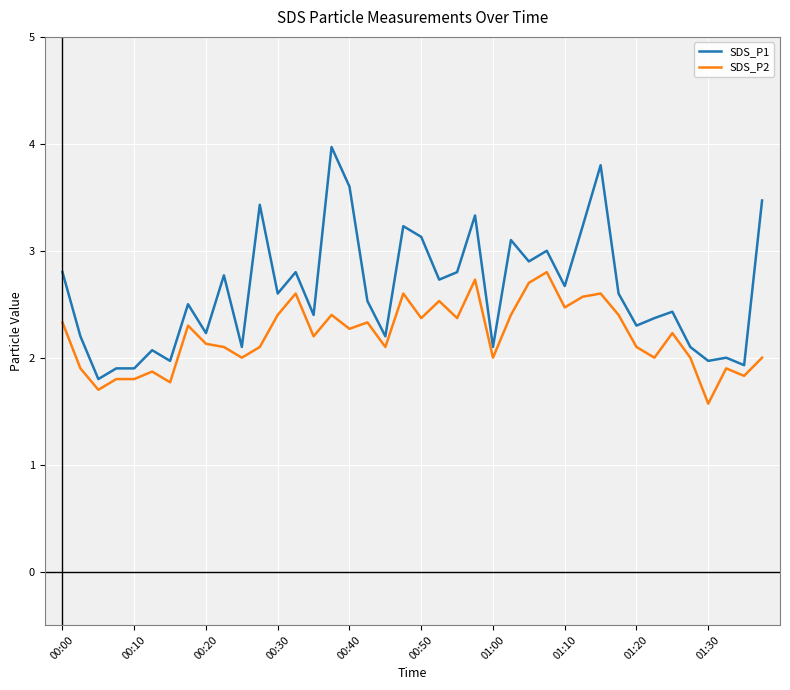

How many series are shown in this chart?

2